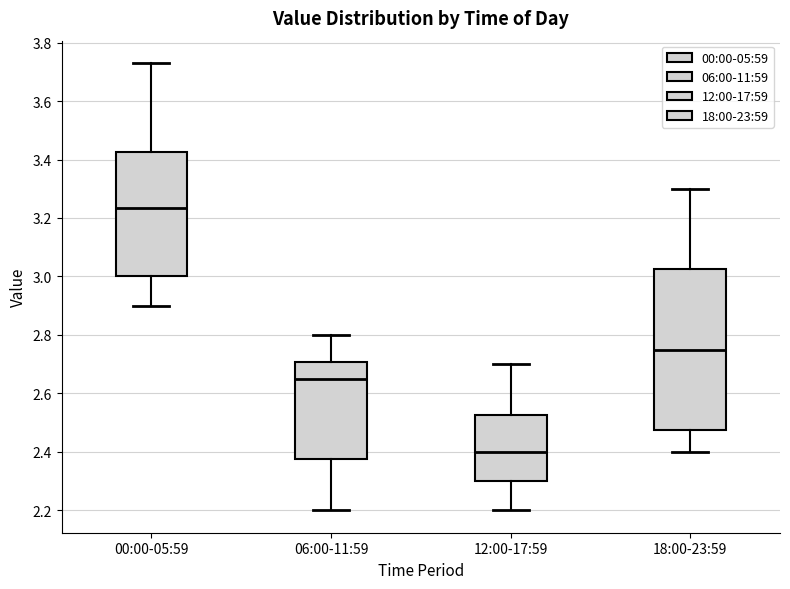

Which box is the tallest, from its lower edge to its upper edge?

18:00-23:59